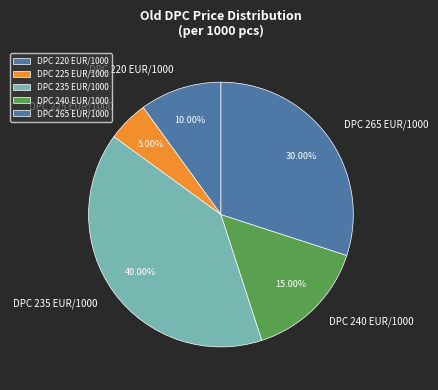

Which category has the biggest portion of the pie?

DPC 235 EUR/1000